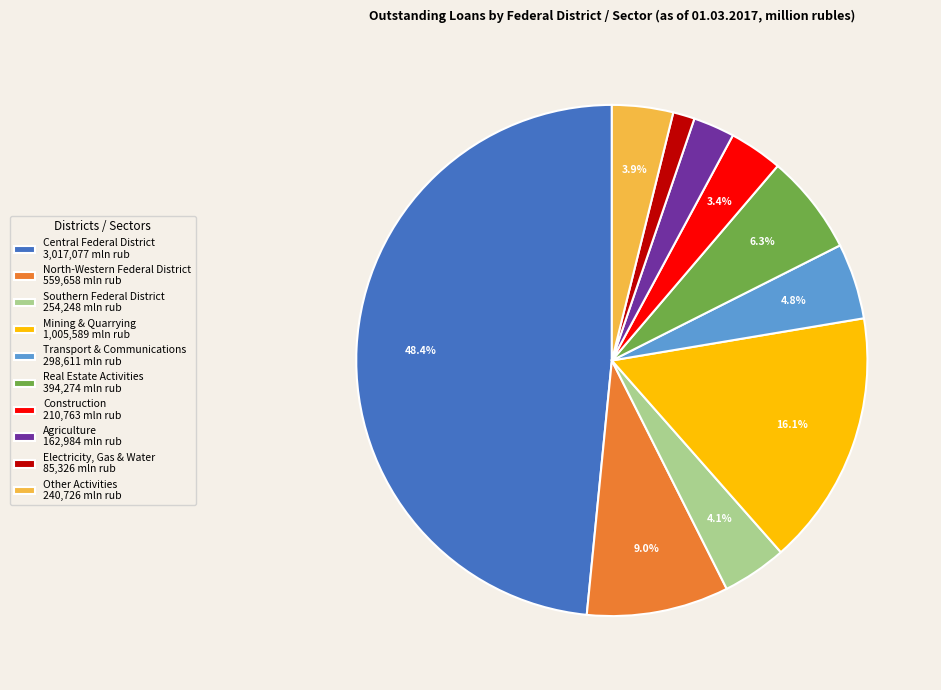

To the nearest percent, what percentage of the pie is Electricity, Gas & Water?

1%